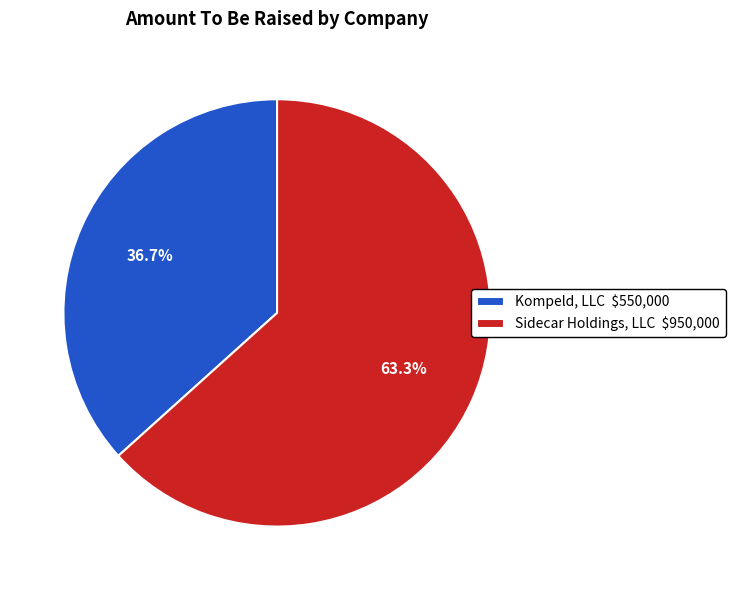

To the nearest percent, what is the average slice percentage?

50%